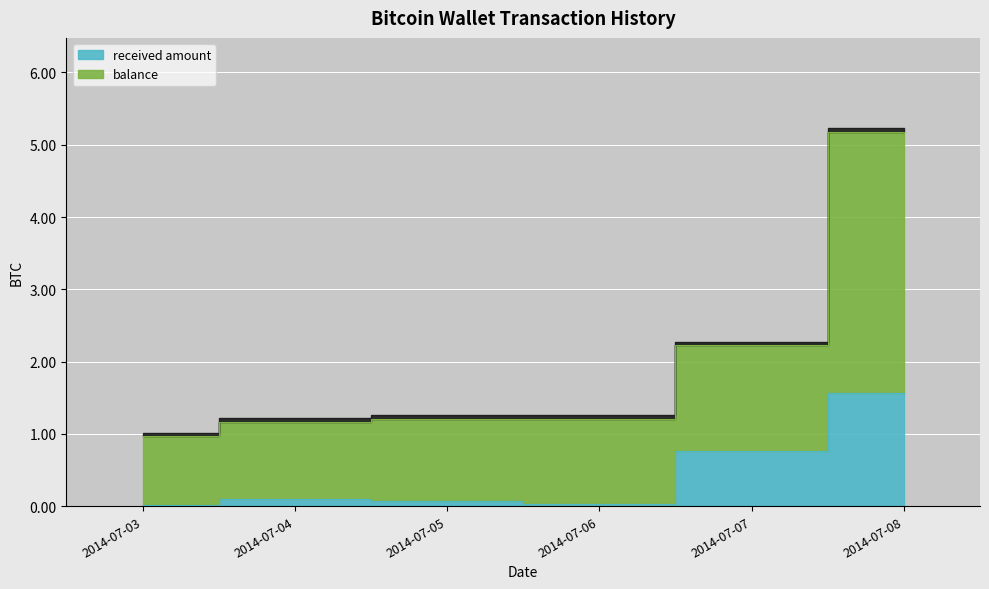

Where is the first local maximum for balance?

2014-07-05